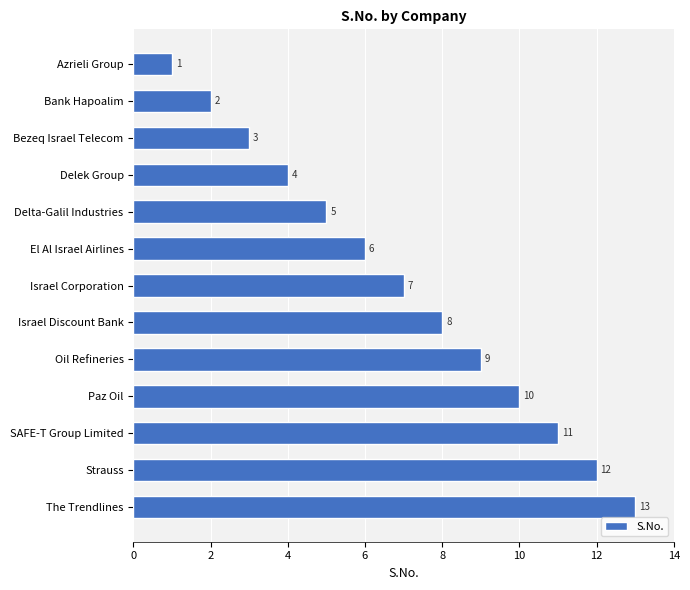

What is the ratio of the value at Israel Corporation to the value at Paz Oil?

0.7